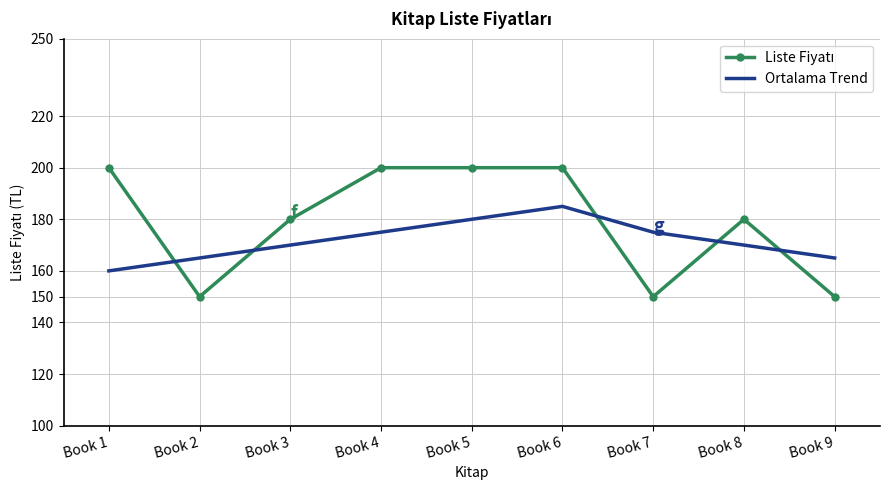

The Ortalama Trend series shows 117 at Book 5. True or false?

False